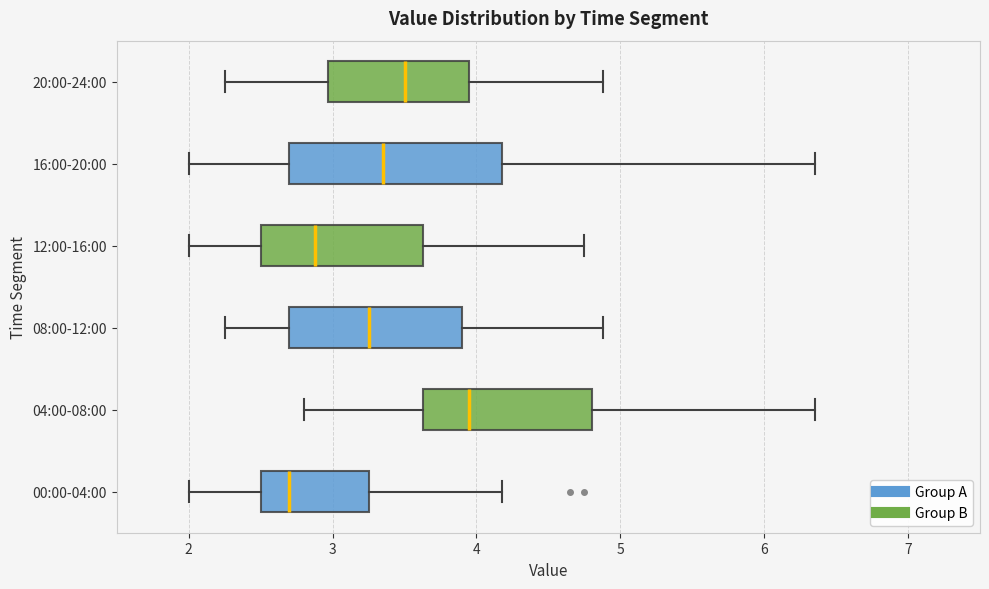

Reading bottom to top, transcribe this box plot: for each box, give where its median line is, the range the box spans, and where its two whiskers end, as read against the x-axis. The values are not printed on the chart, so give them approximately, as read against the axis.

00:00-04:00: median 2.7, box 2.5 to 3.3, whiskers 2.0 to 4.2
04:00-08:00: median 4.0, box 3.6 to 4.8, whiskers 2.8 to 6.4
08:00-12:00: median 3.3, box 2.7 to 3.9, whiskers 2.3 to 4.9
12:00-16:00: median 2.9, box 2.5 to 3.6, whiskers 2.0 to 4.8
16:00-20:00: median 3.4, box 2.7 to 4.2, whiskers 2.0 to 6.4
20:00-24:00: median 3.5, box 3.0 to 4.0, whiskers 2.3 to 4.9